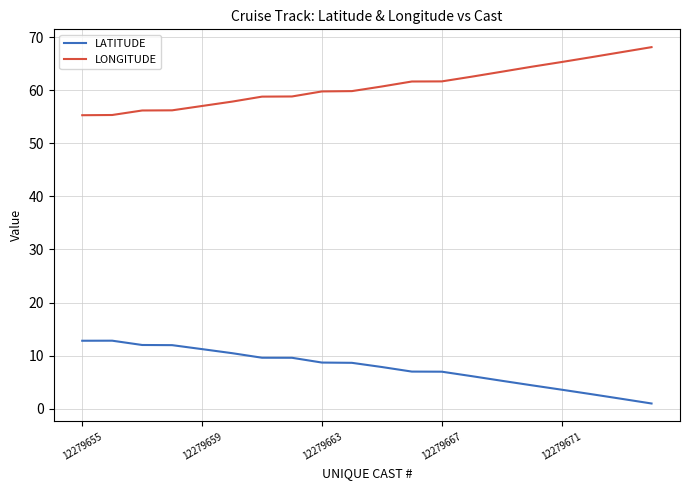

List the series in order of their overall mean, highest first.

LONGITUDE, LATITUDE